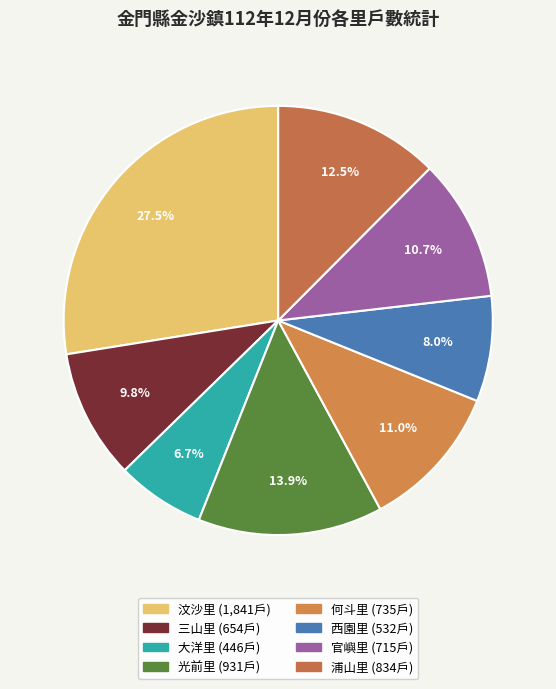

Which has a higher value, 光前里 or 西園里?

光前里